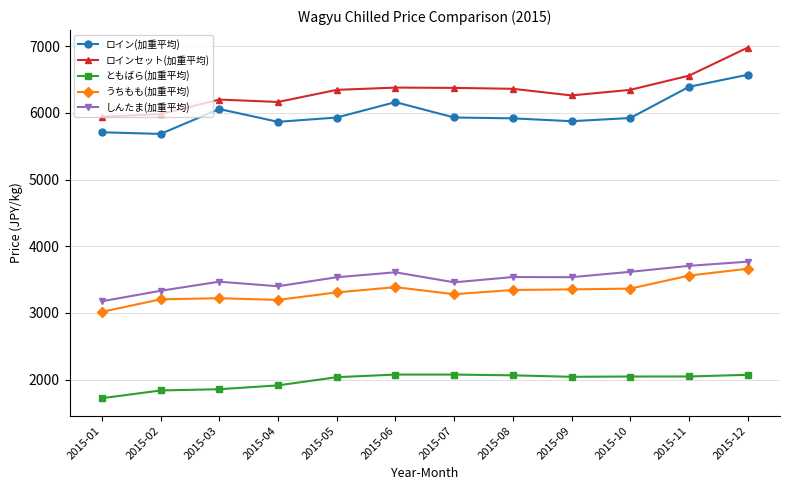

Which category has the highest value across all series?

2015-12